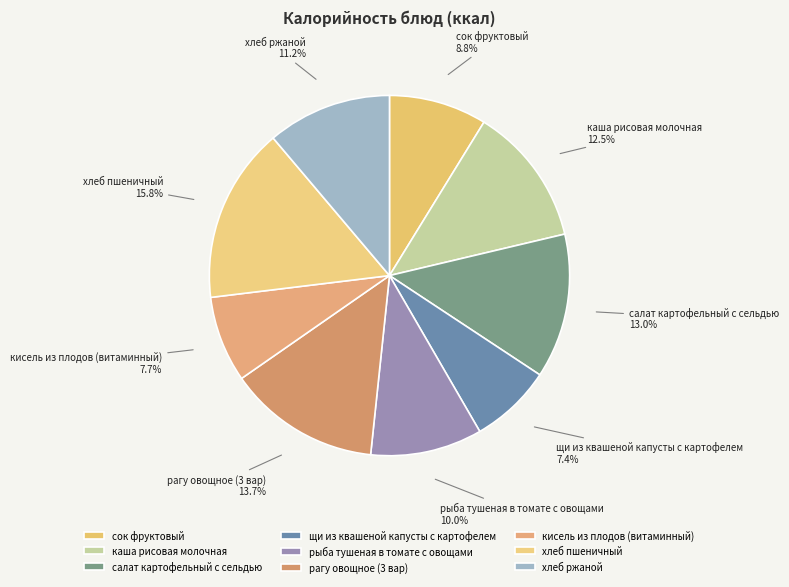

How many segments does this pie chart have?

9